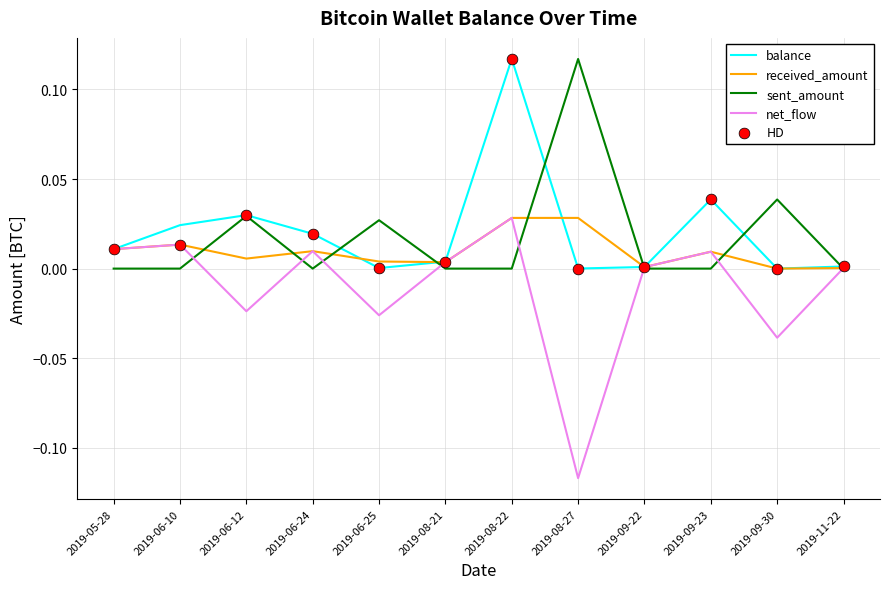

Which series has the largest range (max minus min)?

net_flow